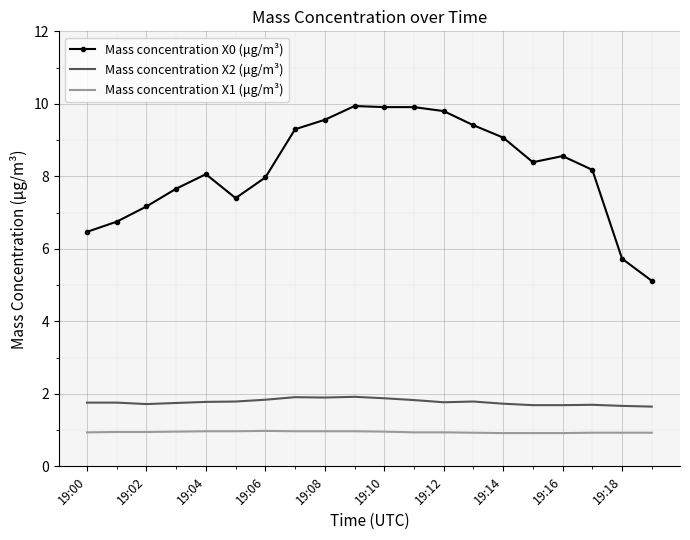

List the series in order of their peak value, lowest first.

Mass concentration X1 (μg/m³), Mass concentration X2 (μg/m³), Mass concentration X0 (μg/m³)